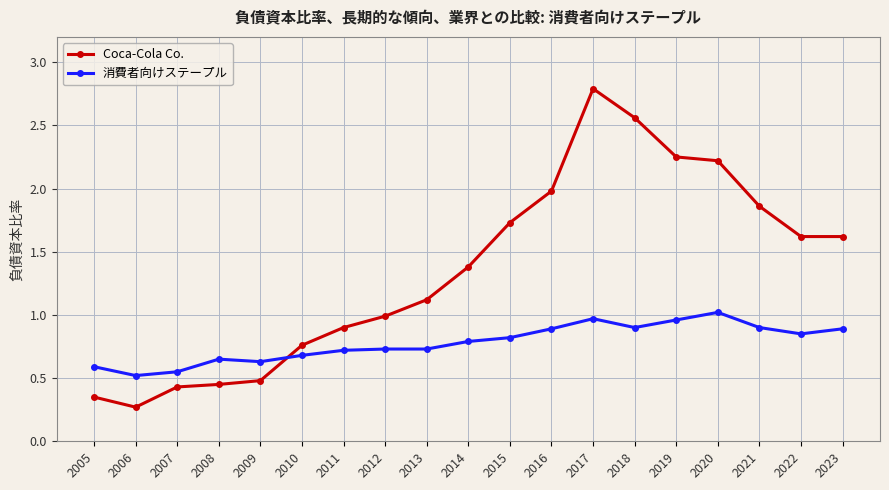

How many intersections are there between Coca-Cola Co. and 消費者向けステープル?

1